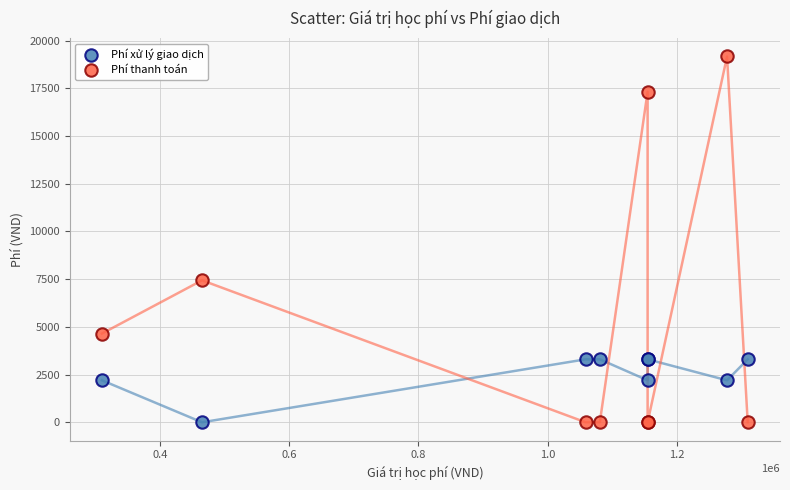

Which series reaches the maximum Y coordinate?

Phí thanh toán